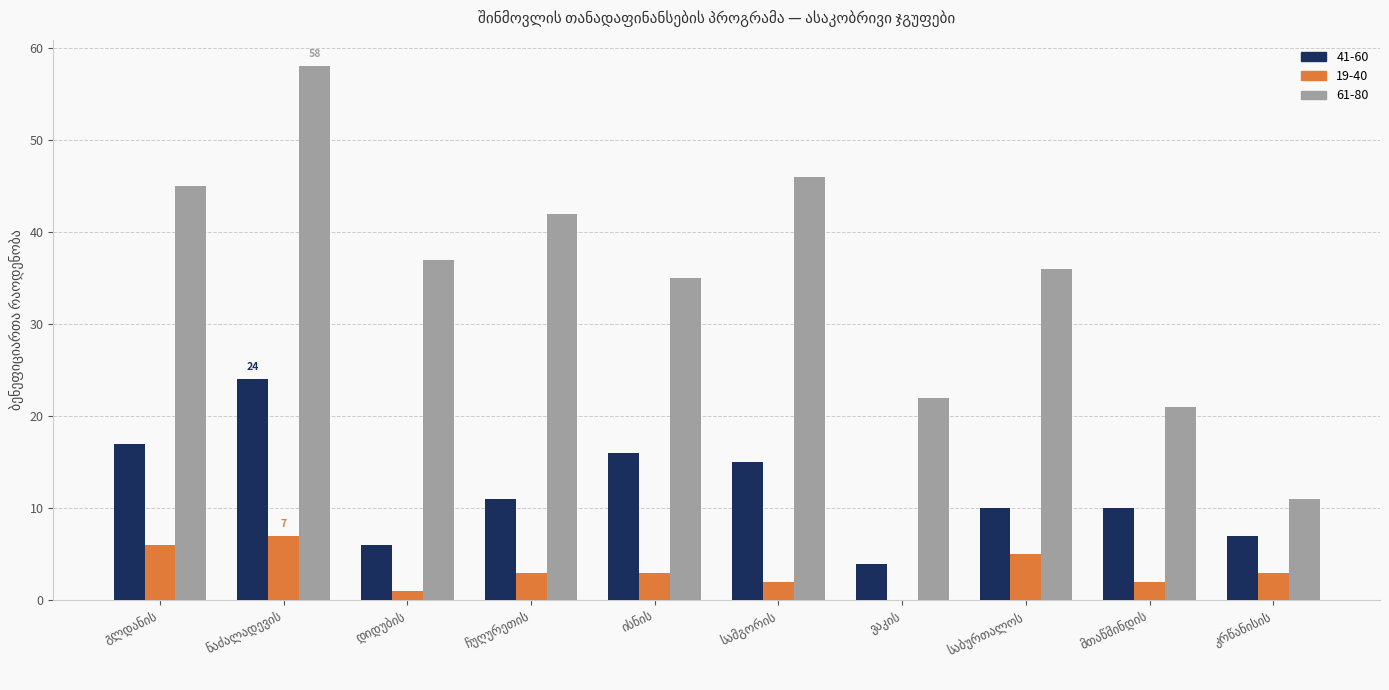

Which series has the largest total across all categories?

61-80